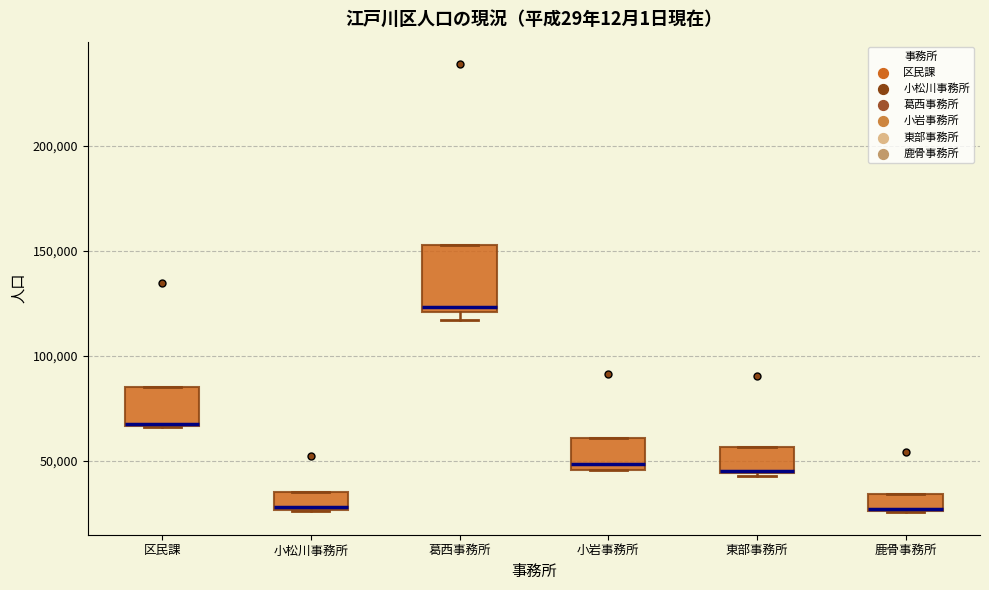

Reading left to right, transcribe this box plot: for each box, give where its median line is, the range the box spans, and where its two whiskers end, as read against the y-axis. The values are not printed on the chart, so give them approximately, as read against the axis.

区民課: median 70000, box 65000 to 85000, whiskers 65000 to 85000
小松川事務所: median 30000, box 25000 to 35000, whiskers 25000 to 35000
葛西事務所: median 125000, box 120000 to 155000, whiskers 115000 to 155000
小岩事務所: median 50000, box 45000 to 60000, whiskers 45000 to 60000
東部事務所: median 45000 (drawn on the box's lower edge), box 45000 to 55000, whiskers 45000 (just below the box's lower edge) to 55000
鹿骨事務所: median 25000 (drawn on the box's lower edge), box 25000 to 35000, whiskers 25000 to 35000